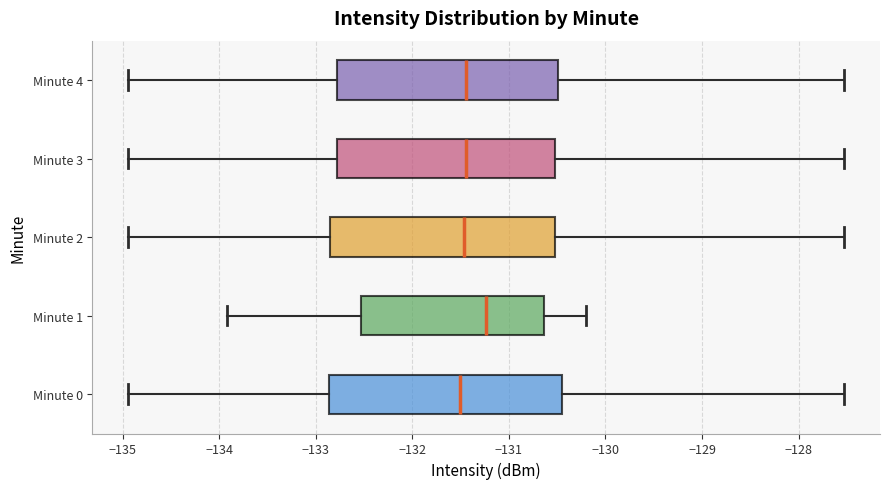

Reading bottom to top, read every box against the x-axis: the position of its median line, the range the box covers, and the ends of its whiskers. The values are not printed on the chart, so give them approximately, as read against the axis.

Minute 0: median -131.5, box -132.9 to -130.5, whiskers -134.9 to -127.5
Minute 1: median -131.2, box -132.5 to -130.6, whiskers -133.9 to -130.2
Minute 2: median -131.5, box -132.9 to -130.5, whiskers -134.9 to -127.5
Minute 3: median -131.4, box -132.8 to -130.5, whiskers -134.9 to -127.5
Minute 4: median -131.4, box -132.8 to -130.5, whiskers -134.9 to -127.5